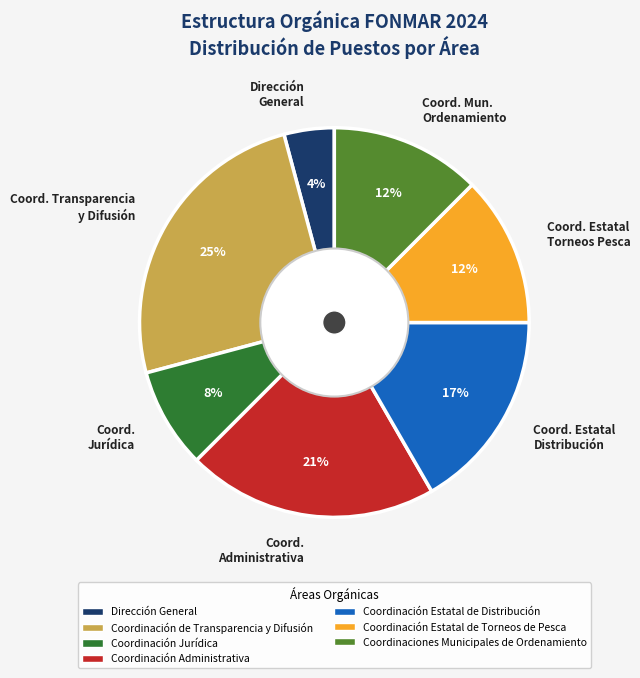

To the nearest percent, what is the difference between the largest and smallest slice percentages?

21%